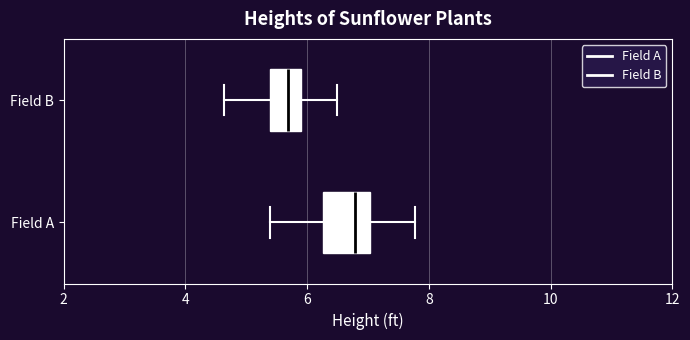

Which box is the widest, from its left edge to its right edge?

Field A